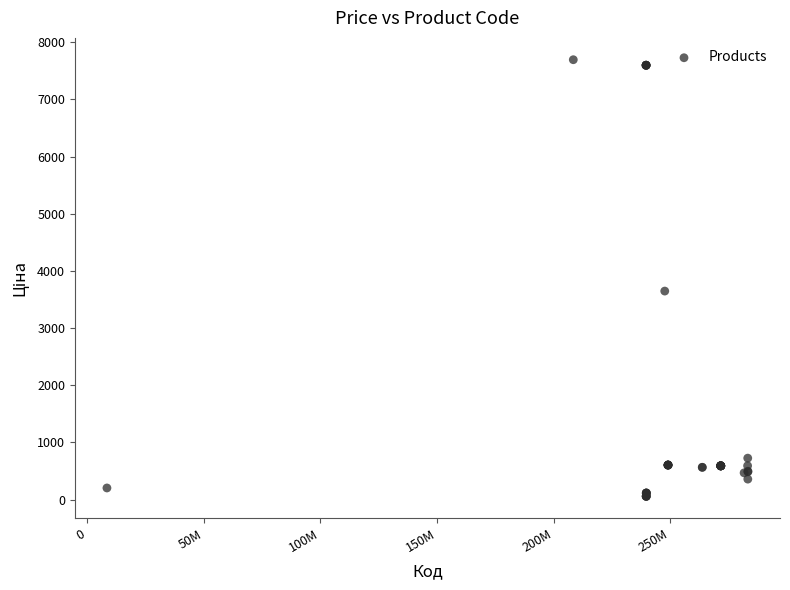

What Y value in the scatter plot is closest to 3875?

3646.5